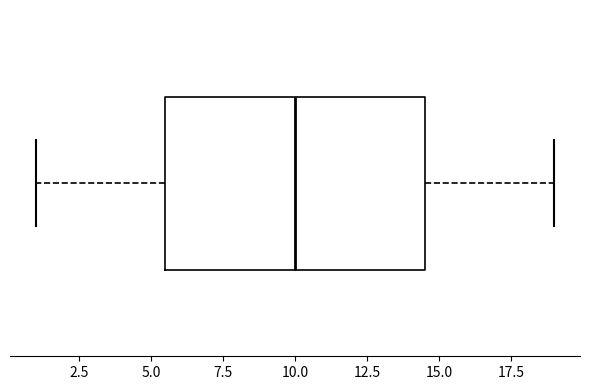

Where is the right edge of the box on the x-axis? The values are not printed on the chart, so give them approximately, as read against the axis.

14.5